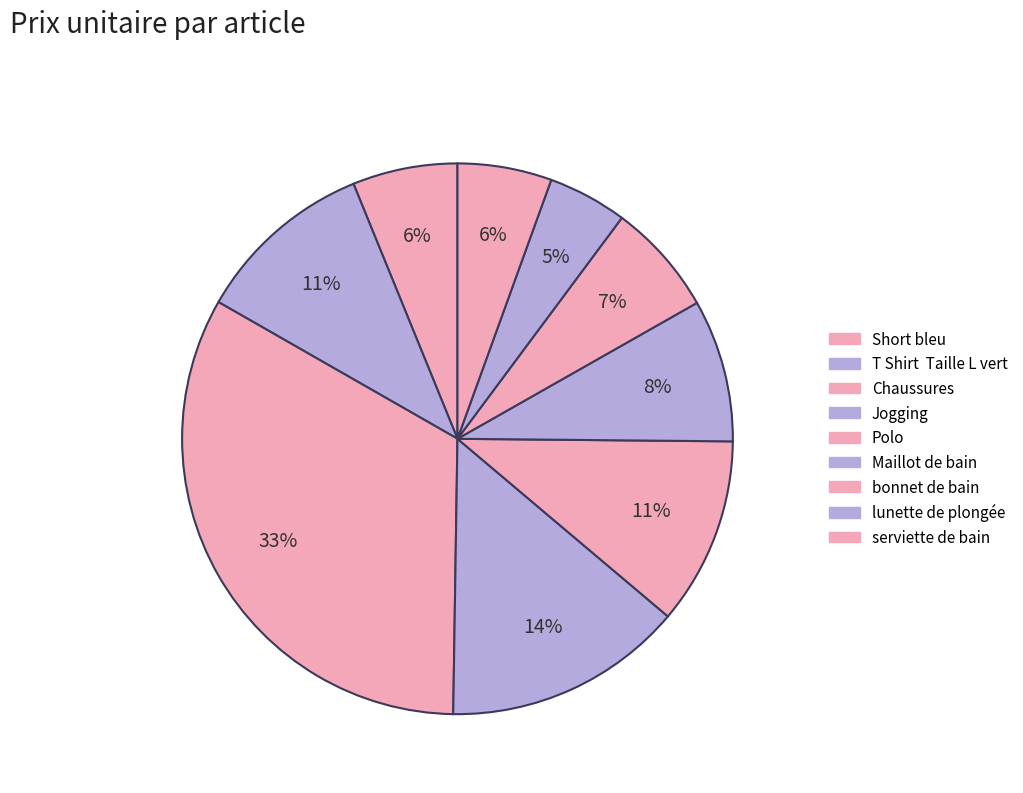

Which category has the smallest portion of the pie?

lunette de plongée